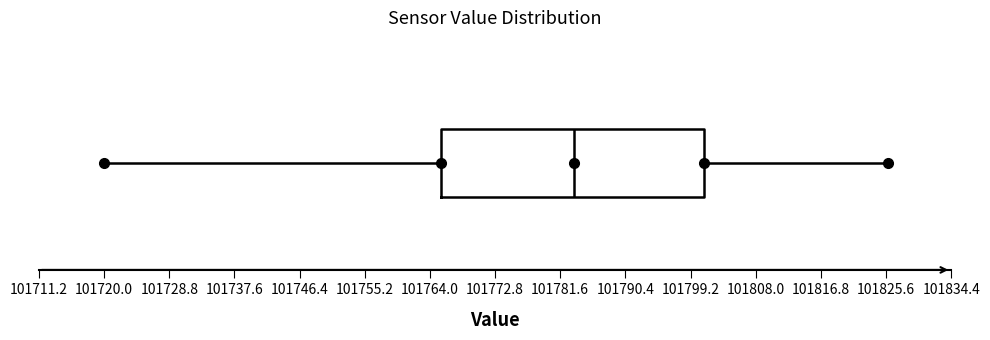

Read this box plot against the x-axis: the position of the median line, the range covered by the box, and the ends of both whiskers. The values are not printed on the chart, so give them approximately, as read against the axis.

median 101783, box 101765 to 101801, whiskers 101720 to 101826